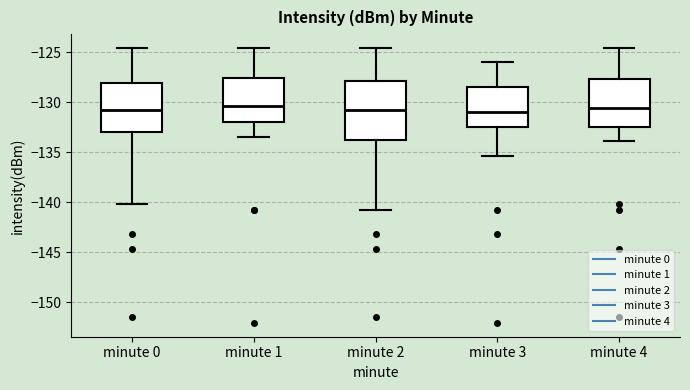

Reading left to right, read every box against the y-axis: the position of its median line, the range the box covers, and the ends of its whiskers. The values are not printed on the chart, so give them approximately, as read against the axis.

minute 0: median -131.0, box -133.0 to -128.0, whiskers -140.0 to -124.5
minute 1: median -130.5, box -132.0 to -127.5, whiskers -133.5 to -124.5
minute 2: median -131.0, box -134.0 to -128.0, whiskers -141.0 to -124.5
minute 3: median -131.0, box -132.5 to -128.5, whiskers -135.5 to -126.0
minute 4: median -130.5, box -132.5 to -127.5, whiskers -134.0 to -124.5